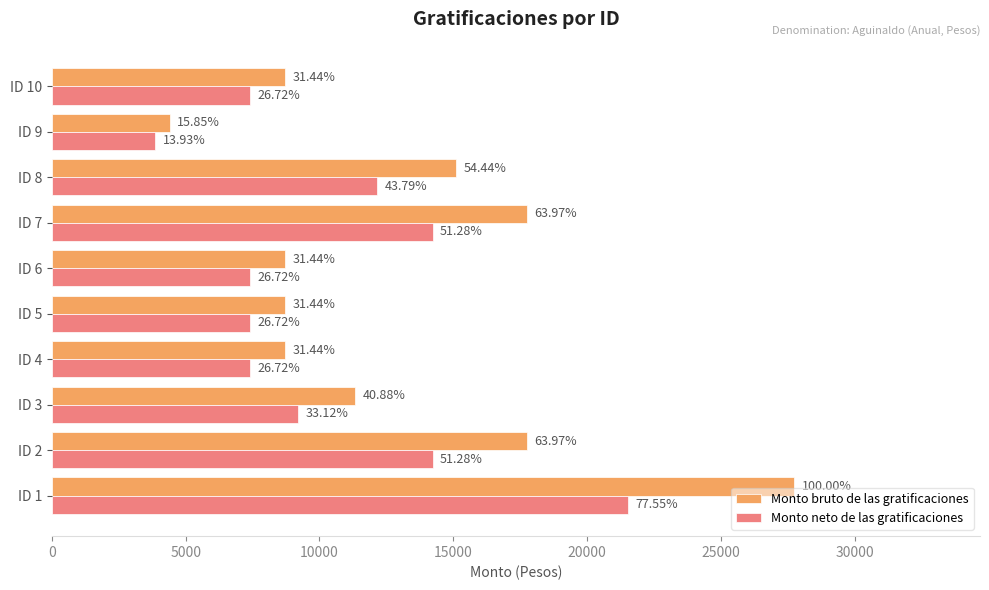

Rank the series by their maximum value, from lowest to highest.

Monto neto de las gratificaciones, Monto bruto de las gratificaciones